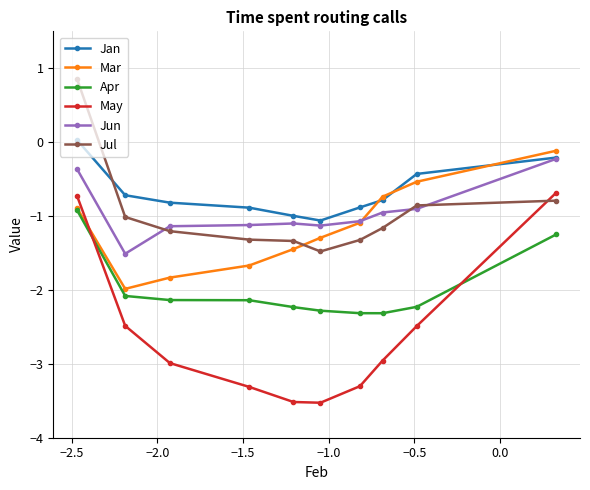

Rank the series by their maximum value, from lowest to highest.

Apr, May, Jun, Mar, Jan, Jul